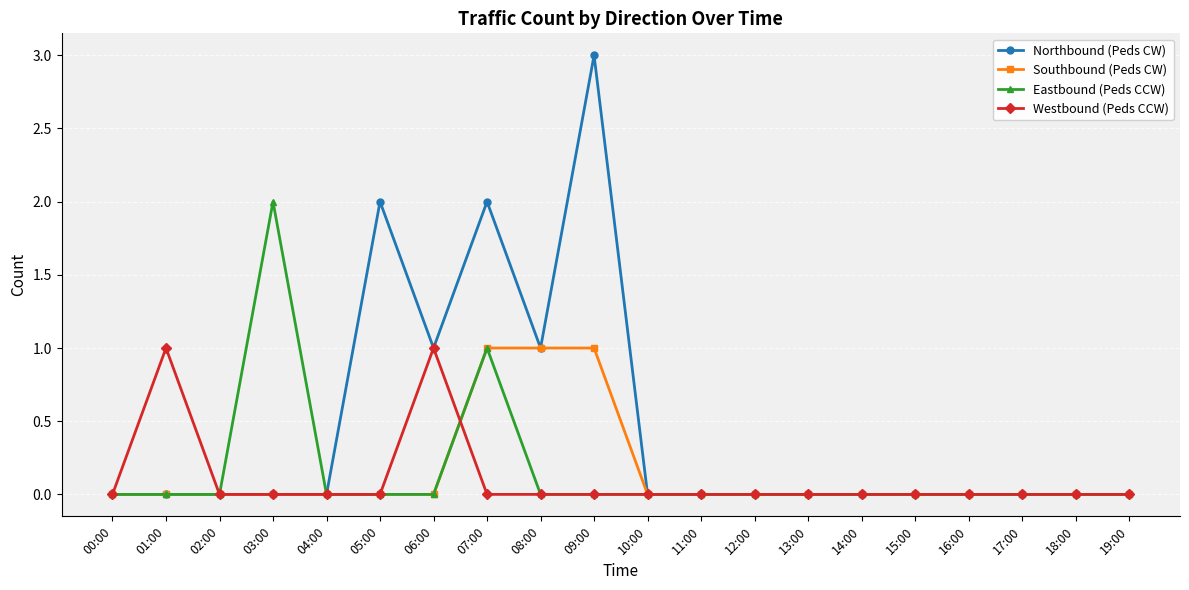

Reading left to right, transcribe all the data shown in this chart.

Northbound (Peds CW): 00:00=0	01:00=0	02:00=0	03:00=0	04:00=0	05:00=2	06:00=1	07:00=2	08:00=1	09:00=3	10:00=0	11:00=0	12:00=0	13:00=0	14:00=0	15:00=0	16:00=0	17:00=0	18:00=0	19:00=0
Southbound (Peds CW): 00:00=0	01:00=0	02:00=0	03:00=0	04:00=0	05:00=0	06:00=0	07:00=1	08:00=1	09:00=1	10:00=0	11:00=0	12:00=0	13:00=0	14:00=0	15:00=0	16:00=0	17:00=0	18:00=0	19:00=0
Eastbound (Peds CCW): 00:00=0	01:00=0	02:00=0	03:00=2	04:00=0	05:00=0	06:00=0	07:00=1	08:00=0	09:00=0	10:00=0	11:00=0	12:00=0	13:00=0	14:00=0	15:00=0	16:00=0	17:00=0	18:00=0	19:00=0
Westbound (Peds CCW): 00:00=0	01:00=1	02:00=0	03:00=0	04:00=0	05:00=0	06:00=1	07:00=0	08:00=0	09:00=0	10:00=0	11:00=0	12:00=0	13:00=0	14:00=0	15:00=0	16:00=0	17:00=0	18:00=0	19:00=0